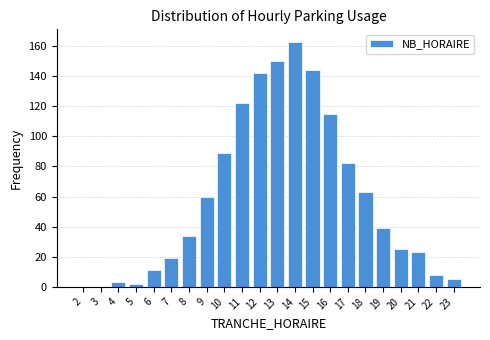

Reading left to right, what are all the values shown in this chart?

2=0	3=0	4=3	5=2	6=11	7=19	8=34	9=60	10=89	11=122	12=142	13=150	14=163	15=144	16=115	17=82	18=63	19=39	20=25	21=23	22=8	23=5